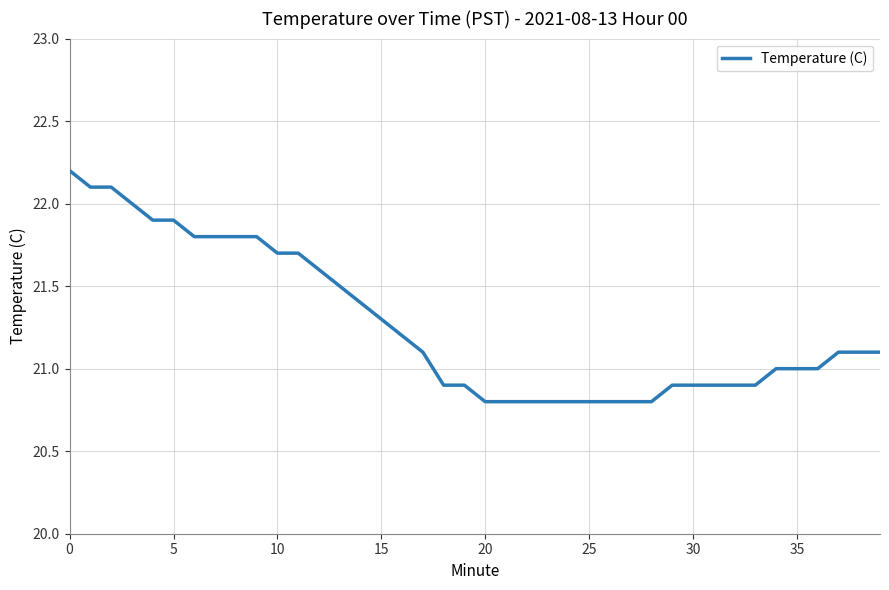

What is the difference between the maximum and minimum values?

1.4